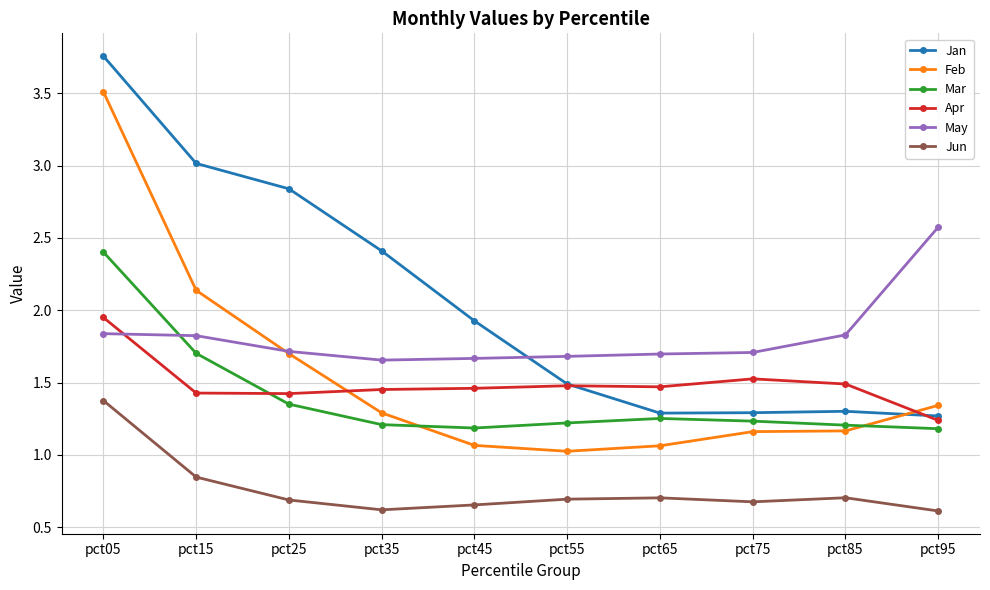

How many times do Apr and Jan cross each other?

2